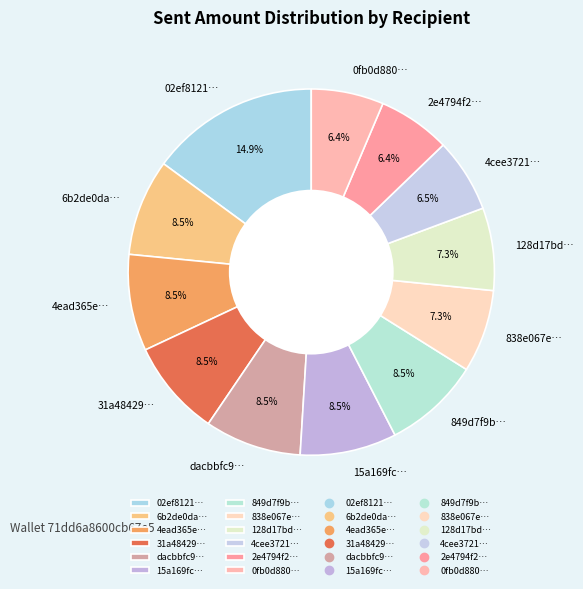

Which has a higher value, 4ead365e… or 838e067e…?

4ead365e…